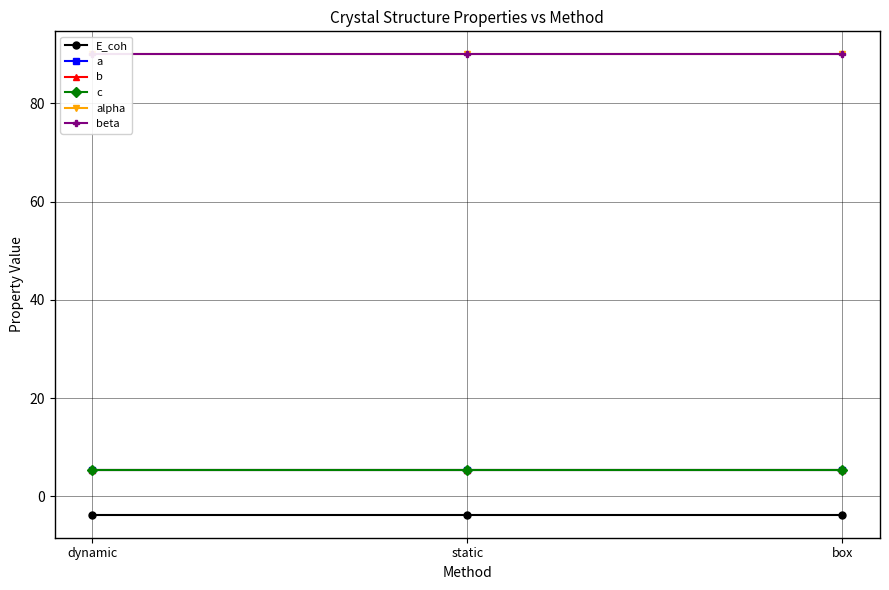

What is the average value of the b series?

5.4